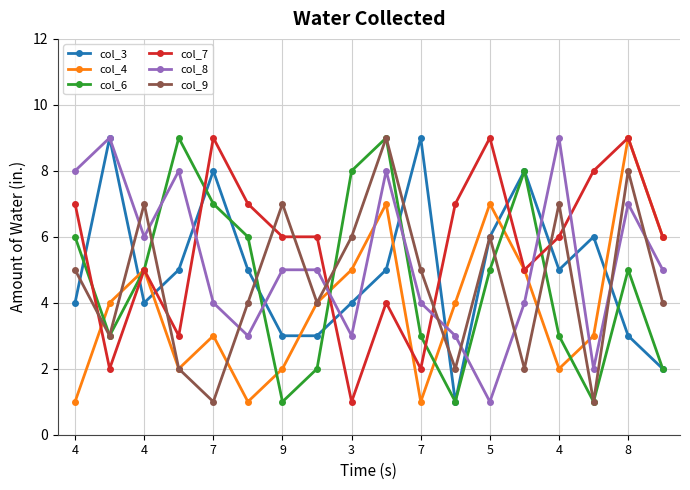

Does the chart display data point markers on the line(s)?

Yes